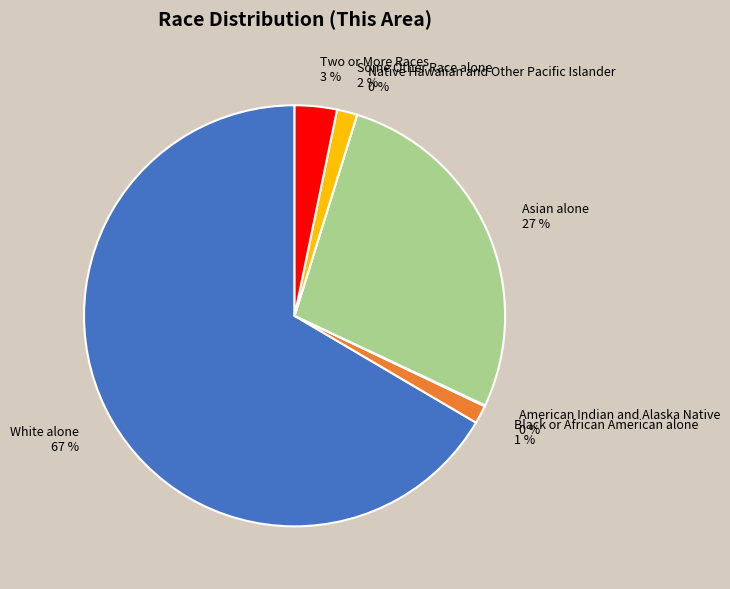

Which slice is the largest?

White alone